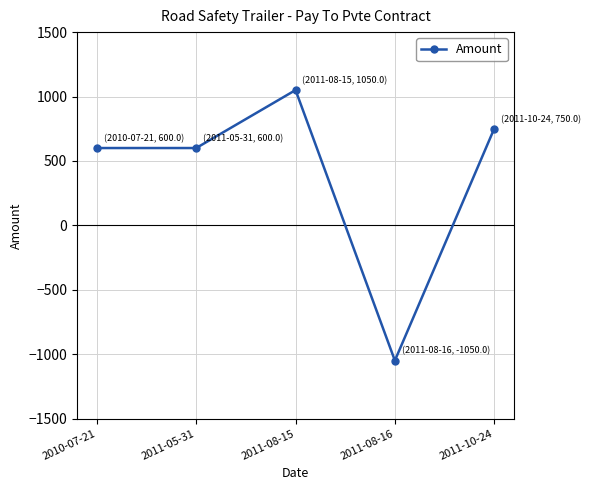

The value at 2011-08-16 is -1050. True or false?

True